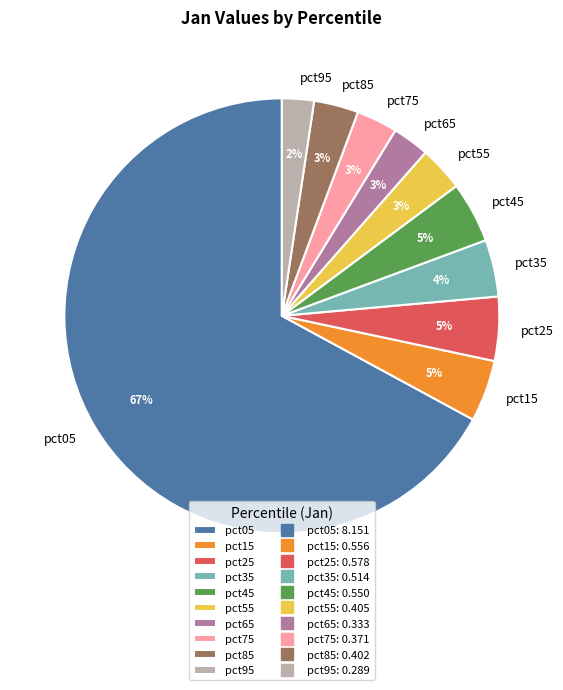

Is the sum of pct15 and pct65 greater than half?

No